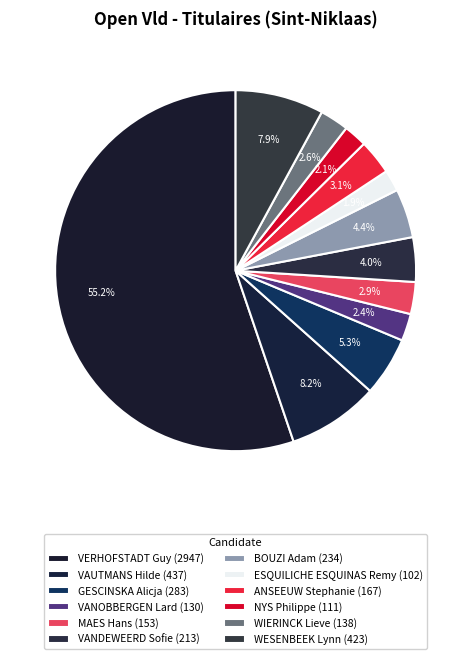

To the nearest percent, what is the average slice percentage?

8%